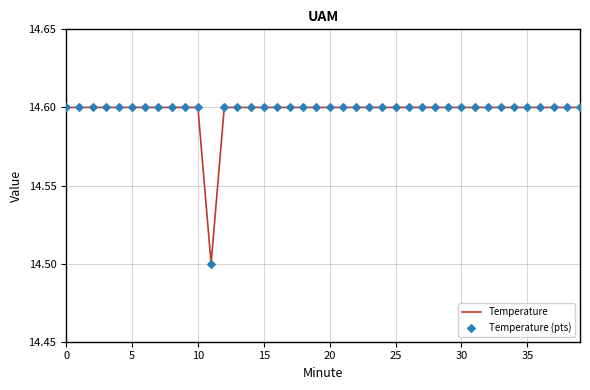

What is the minimum value shown in the chart?

14.5